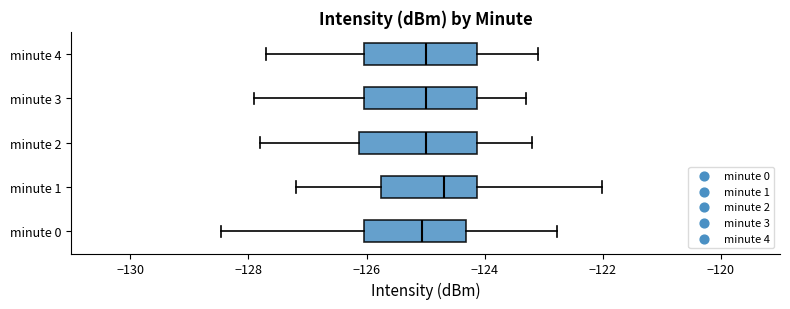

Where does the median line of the box for minute 0 sit on the x-axis? The values are not printed on the chart, so give them approximately, as read against the axis.

-125.0